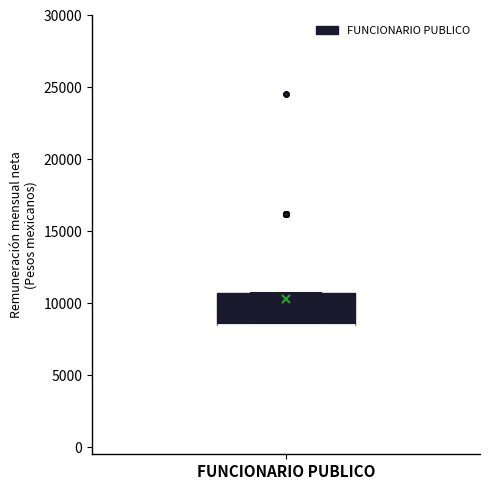

Transcribe this box plot: give where the median line is, the range the box spans, and where the two whiskers end, as read against the y-axis. The values are not printed on the chart, so give them approximately, as read against the axis.

median 8500 (drawn on the box's lower edge), box 8500 to 10500, whiskers 8500 to 10500